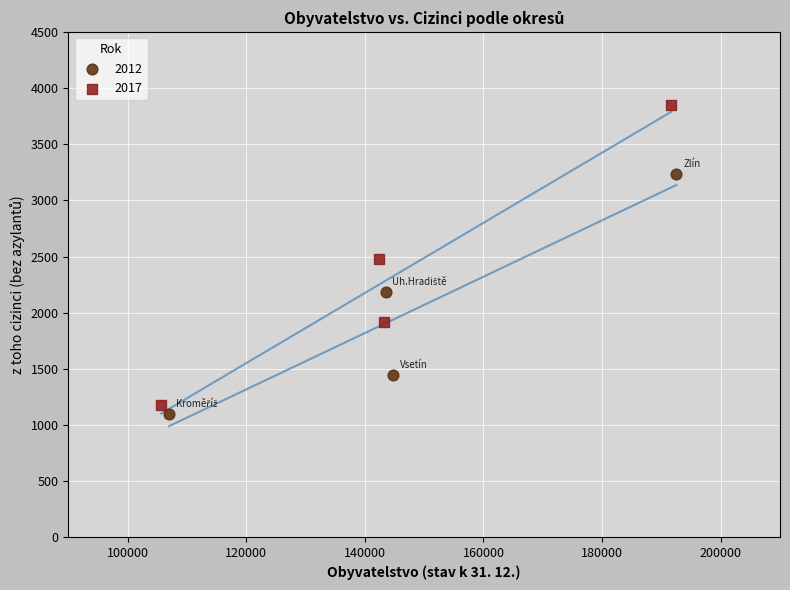

Which series reaches the maximum Y coordinate?

2017